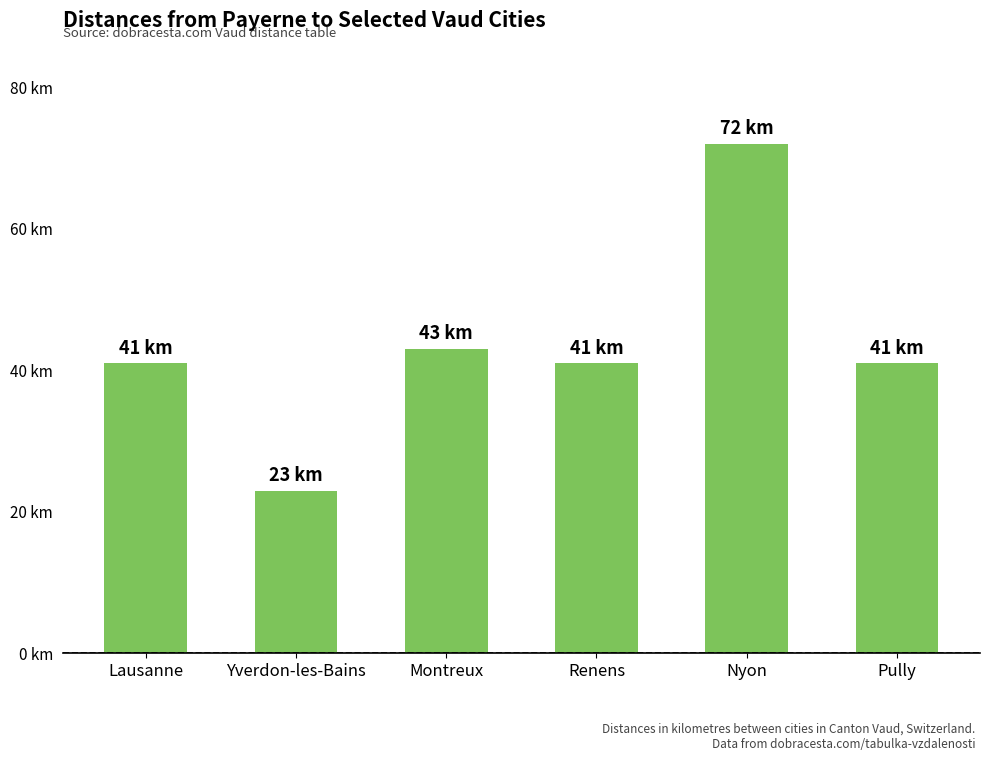

List the labels in order of value, largest first.

Nyon, Montreux, Lausanne, Renens, Pully, Yverdon-les-Bains